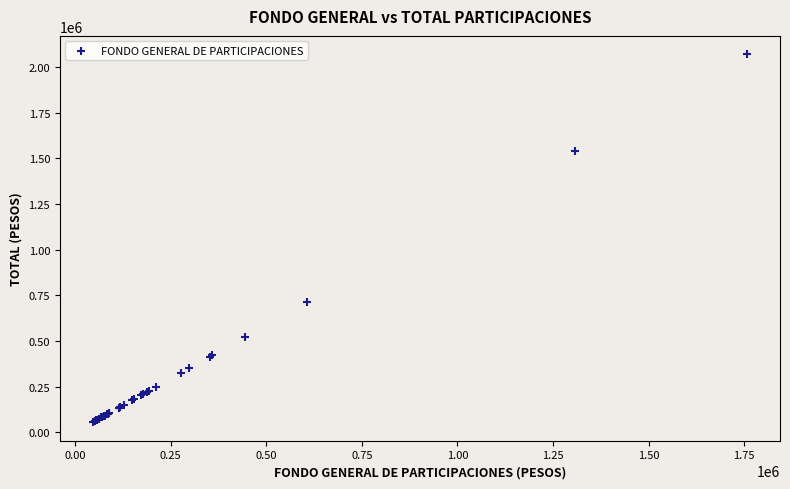

What Y value in the scatter plot is closest to 1061868?

712715